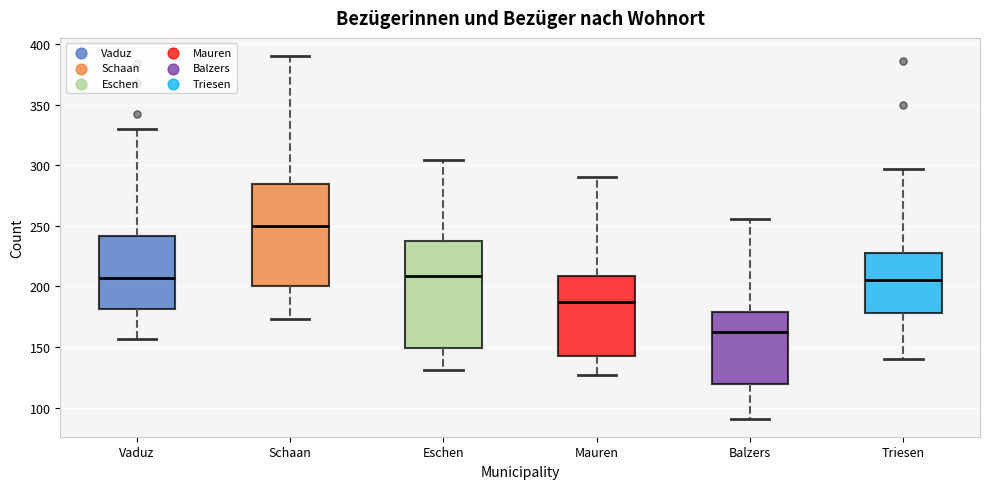

Which box has the highest median line?

Schaan